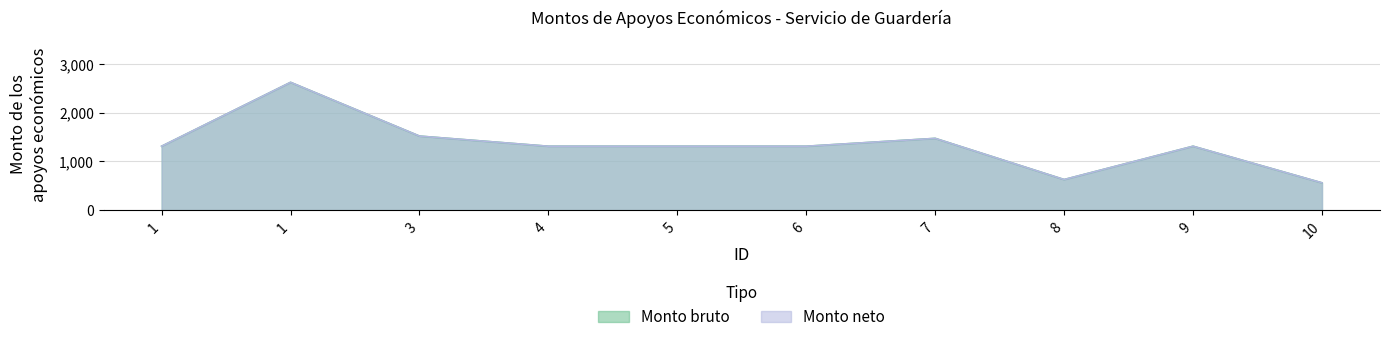

The value of Monto bruto at 1 is 1974.6. True or false?

False